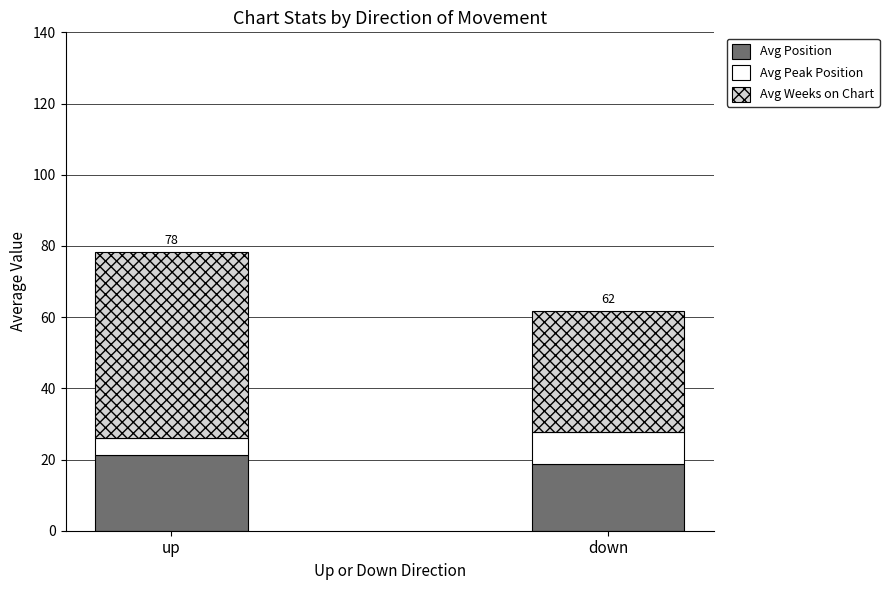

List the labels in order of Avg Position value, smallest first.

down, up